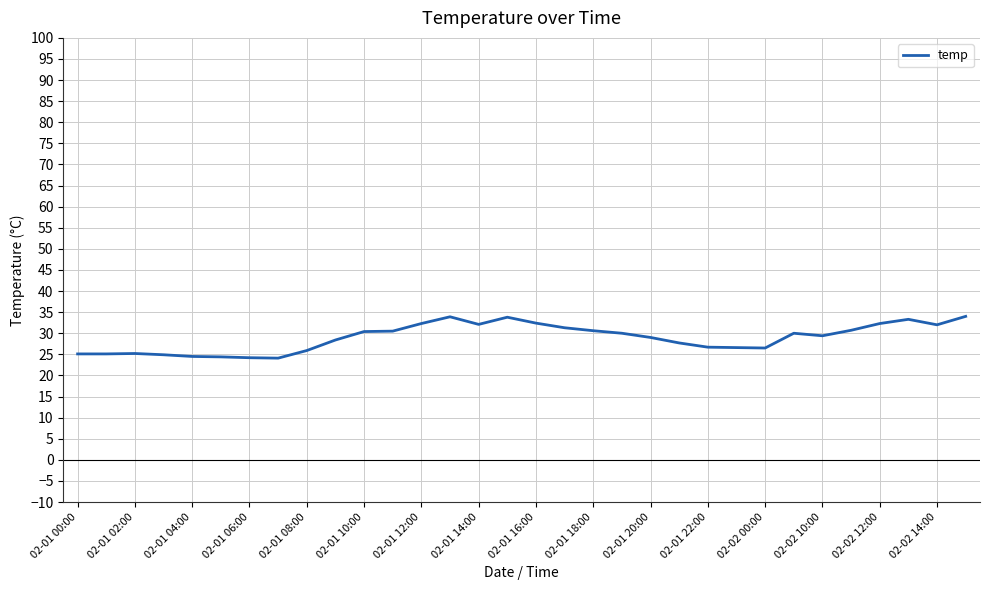

What is the difference between the second highest and second lowest values?

9.7